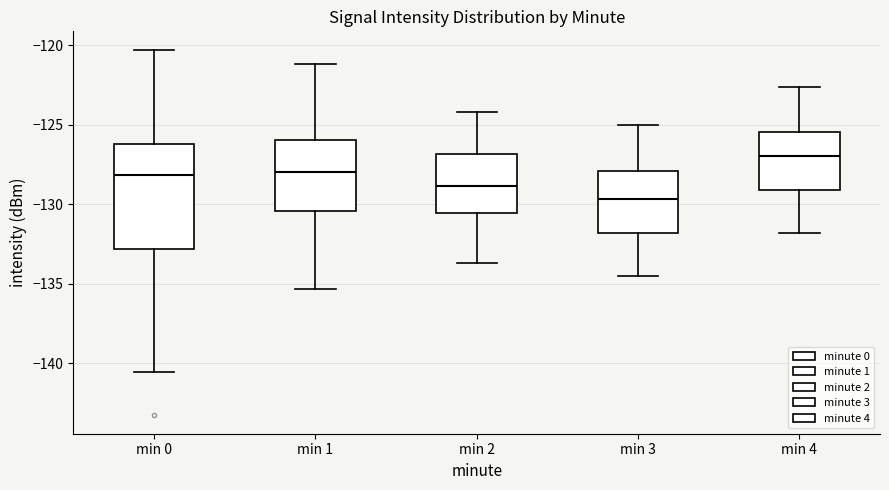

Where does the median line of the box for min 2 sit on the y-axis? The values are not printed on the chart, so give them approximately, as read against the axis.

-129.0